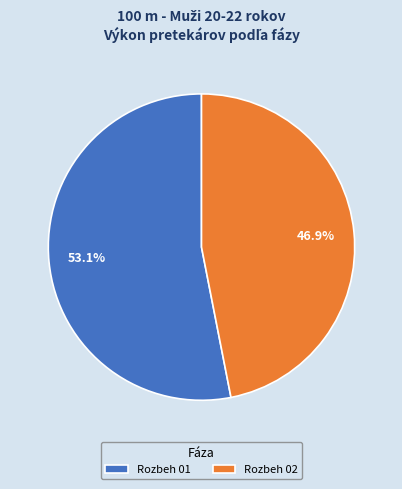

Which slice is the smallest?

Rozbeh 02